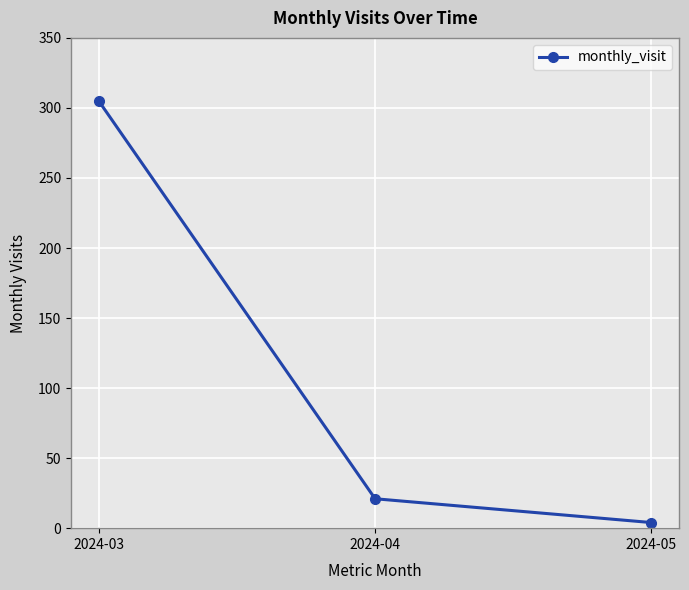

What is the average value?

110